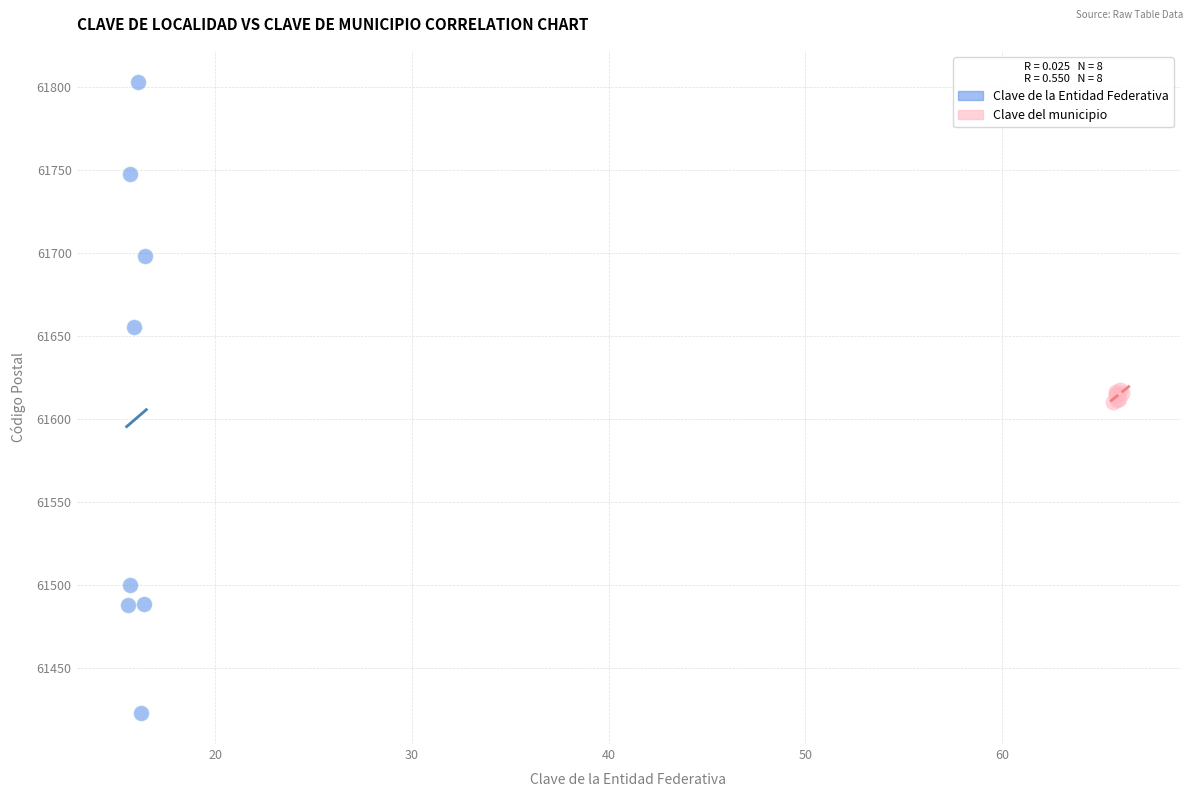

Which series reaches the minimum Y coordinate?

Clave de la Entidad Federativa